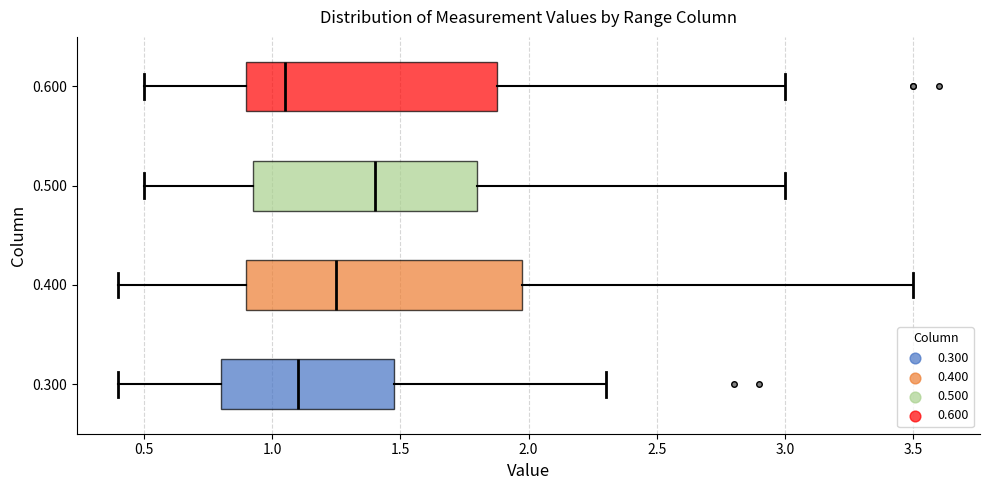

Which box's median line is the furthest to the left?

0.600